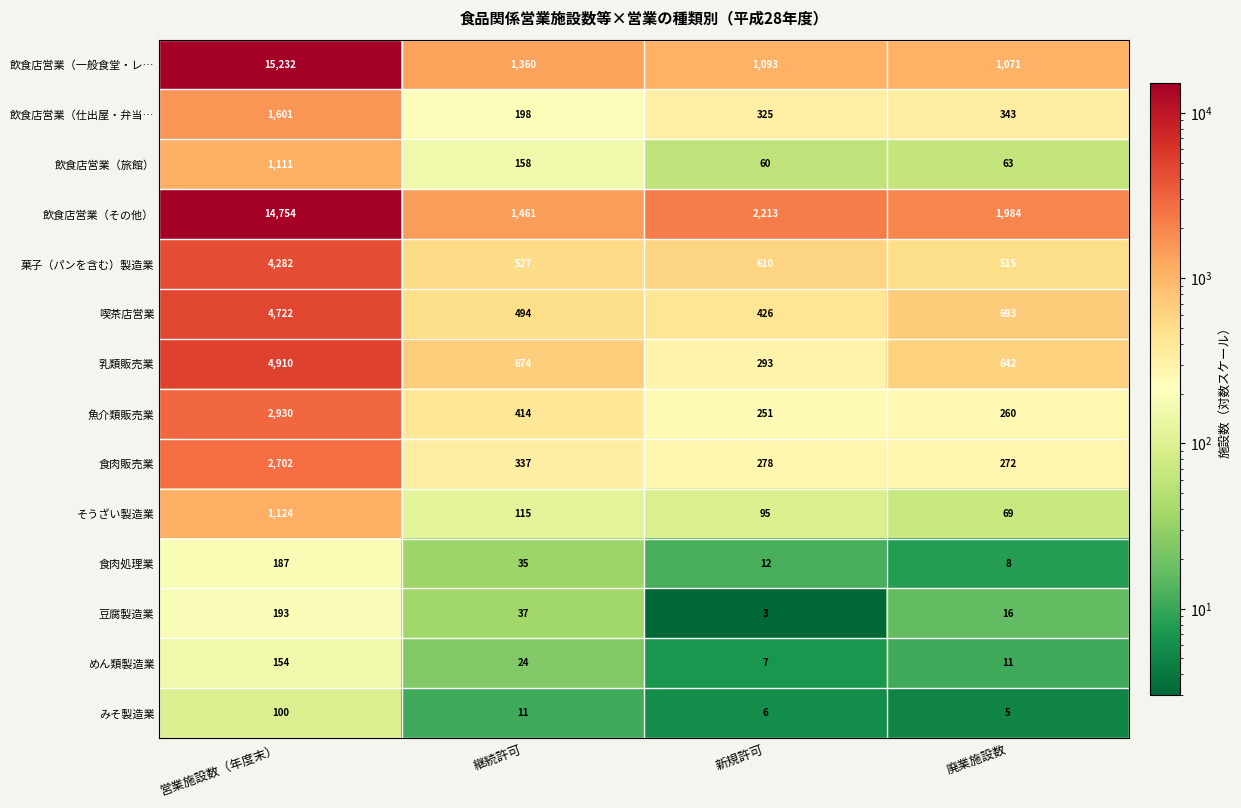

Where does the 飲食店営業（その他） series first go above 2213?

営業施設数（年度末）